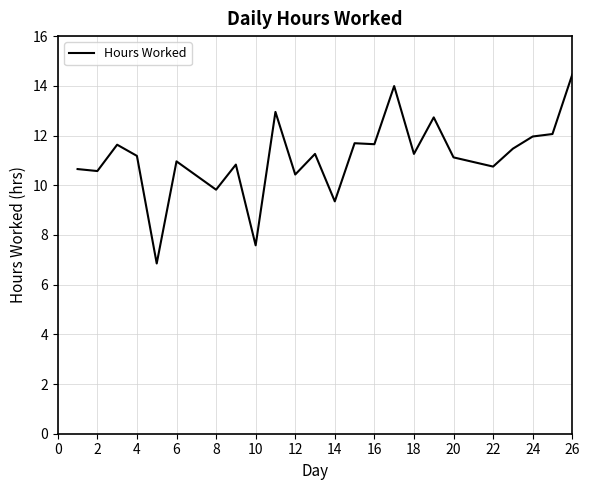

Is this an area chart (filled region under the line)?

No